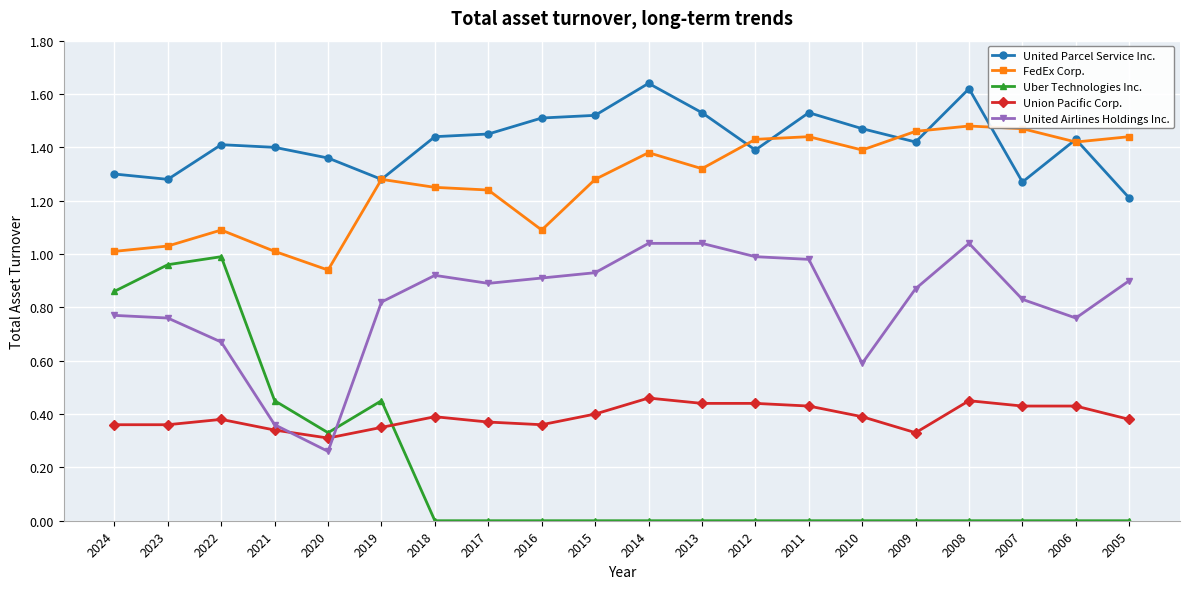

True or false: United Parcel Service Inc. has more than 0 interior local peaks.

True